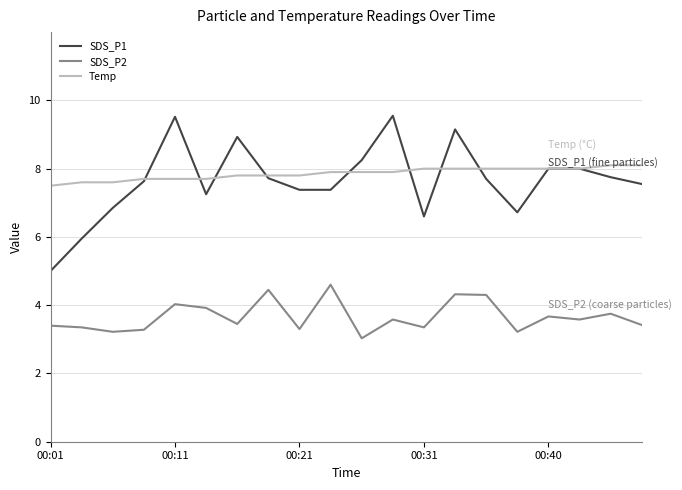

True or false: SDS_P2 and SDS_P1 intersect in this chart.

False